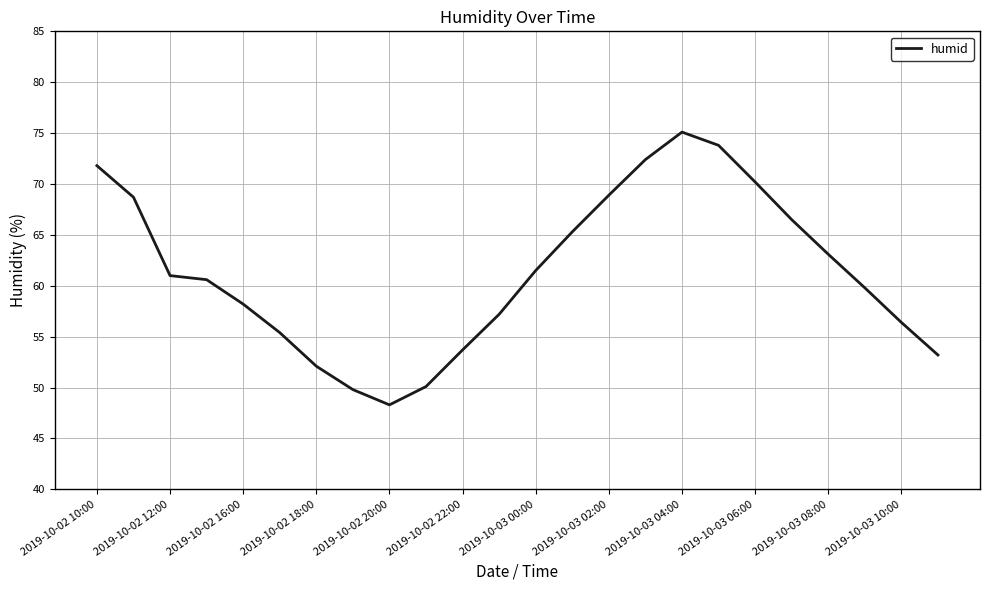

How many interior local peaks (higher than both neighbors) does the data have?

1